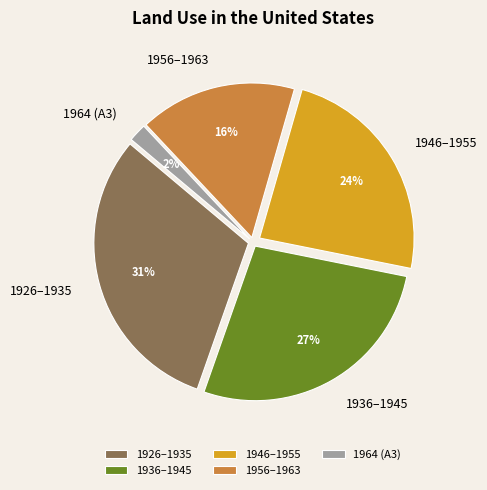

To the nearest percent, what is the difference between the 1964 (A3) and 1936–1945 slice percentages?

25%